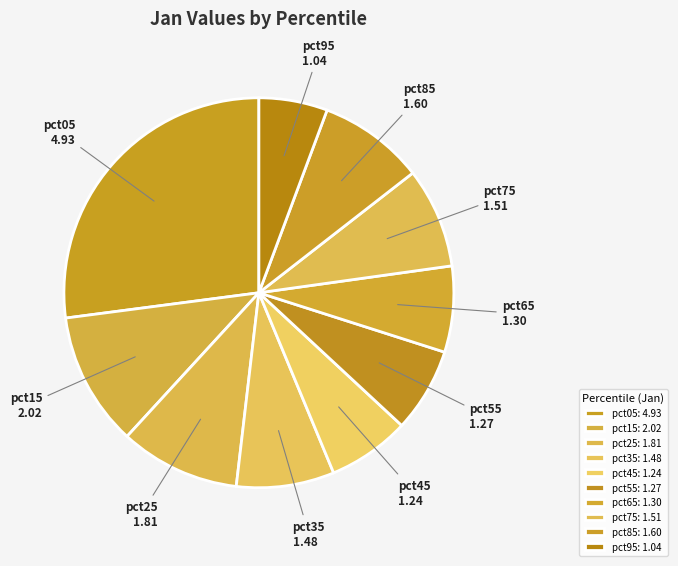

Is pct45 the majority of the pie?

No